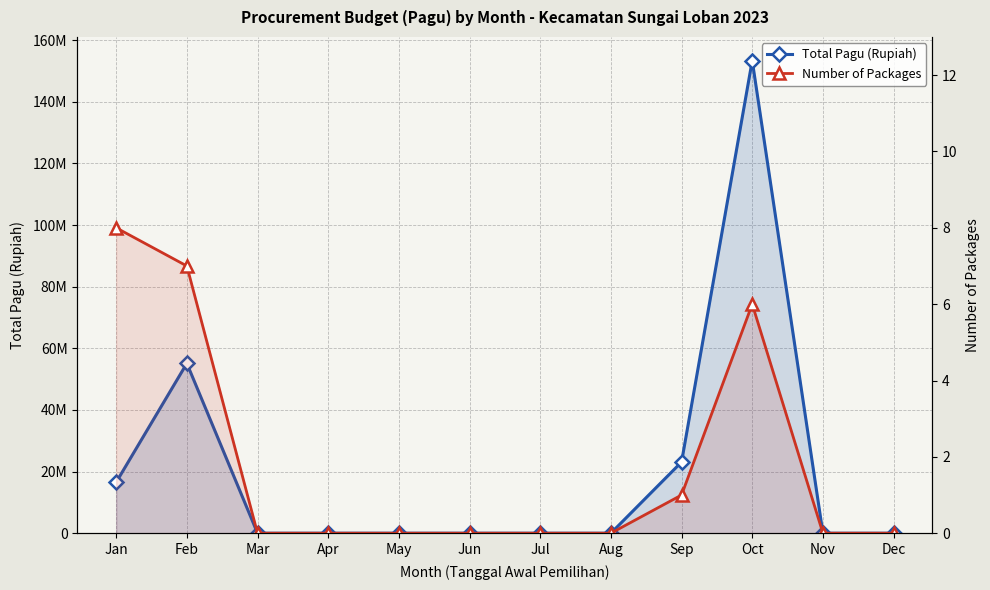

Is it true that Number of Packages equals 0 at Dec?

True